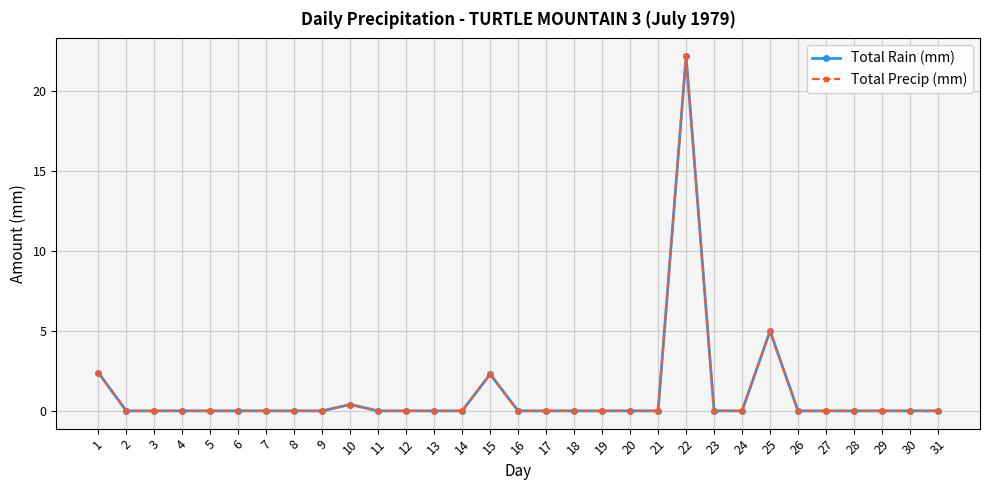

Is this an area chart (filled region under the line)?

No